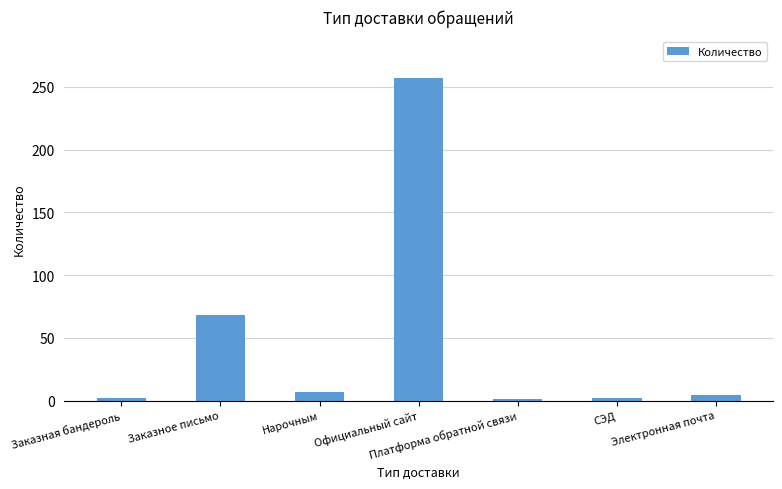

Where does the data first go above 4?

Заказное письмо